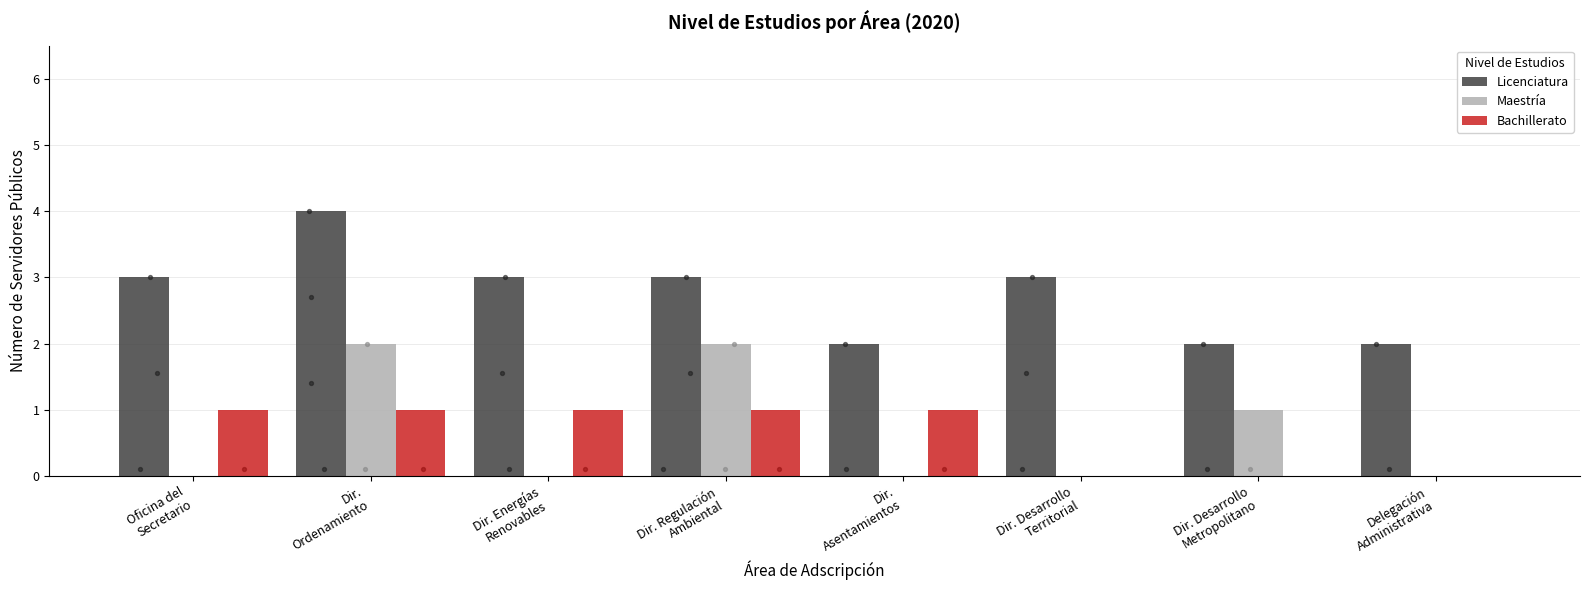

Which series reaches the minimum Y coordinate?

Maestría